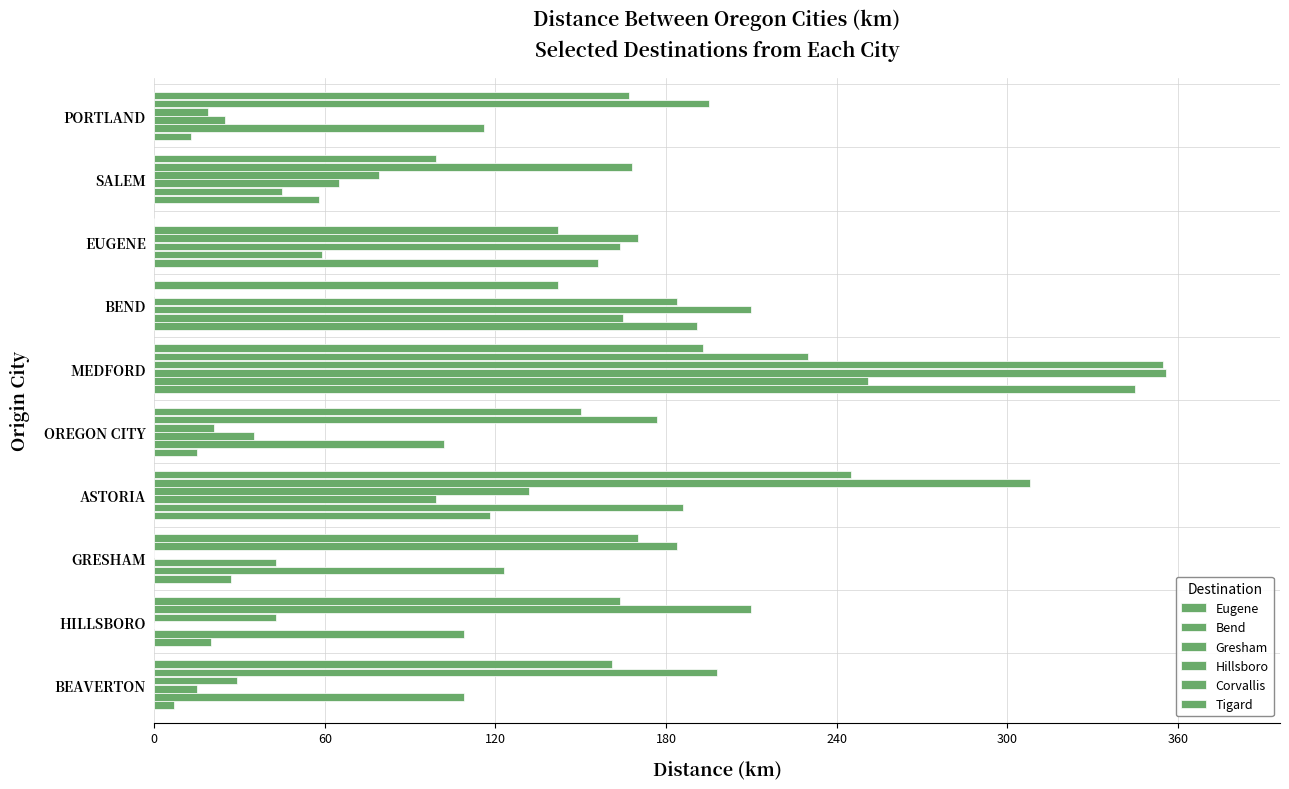

What is the value of the Tigard bar at the 4th from the left?

191